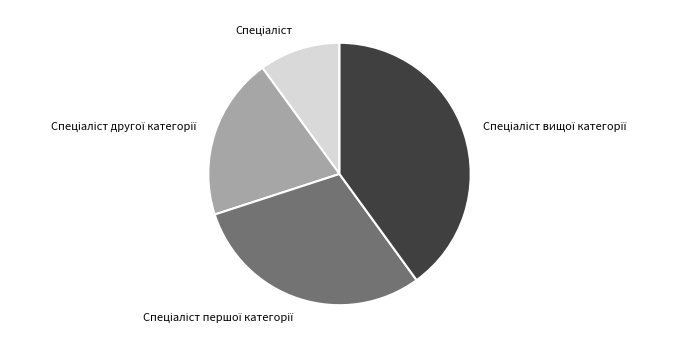

Is there a majority slice in this chart?

No